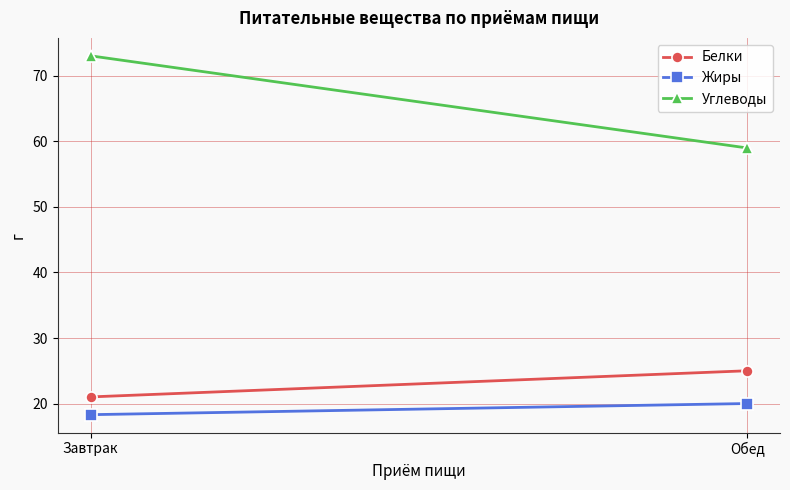

What is the highest value of the Углеводы series?

73.1